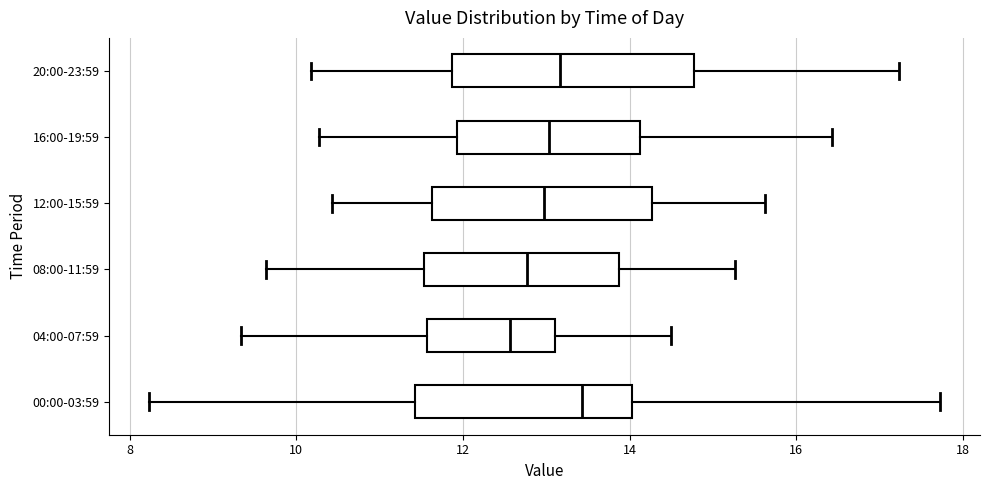

Where is the left edge of the box for 16:00-19:59 on the x-axis? The values are not printed on the chart, so give them approximately, as read against the axis.

12.0